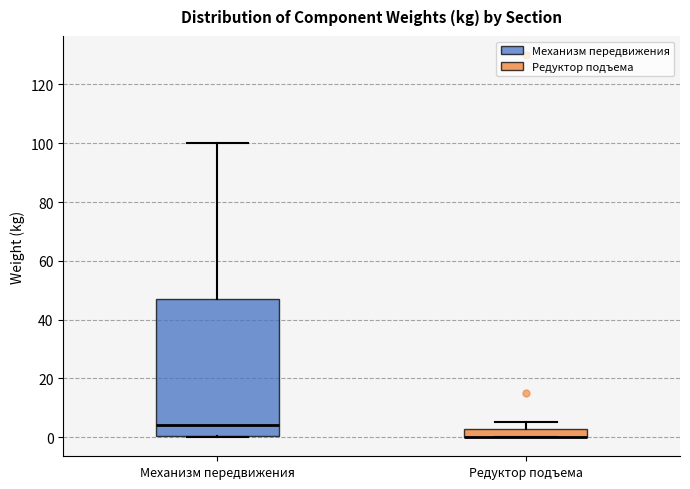

Which box is the tallest, from its lower edge to its upper edge?

Механизм передвижения